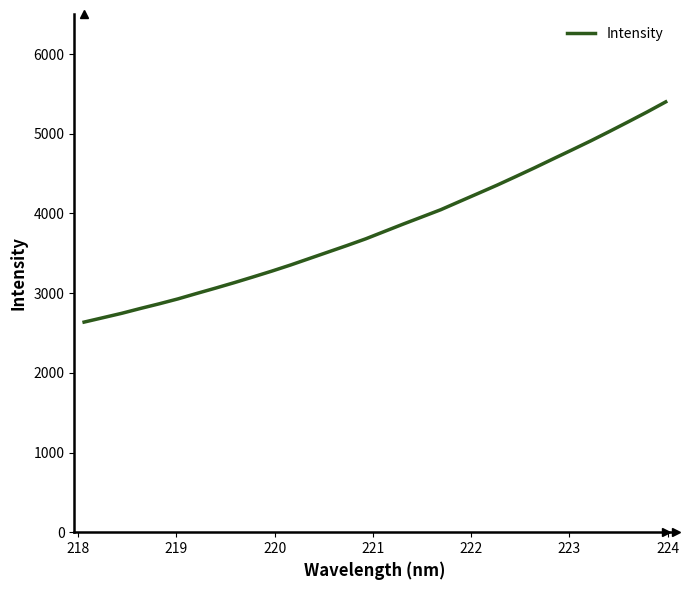

What is the difference between the maximum and minimum values?

2763.1